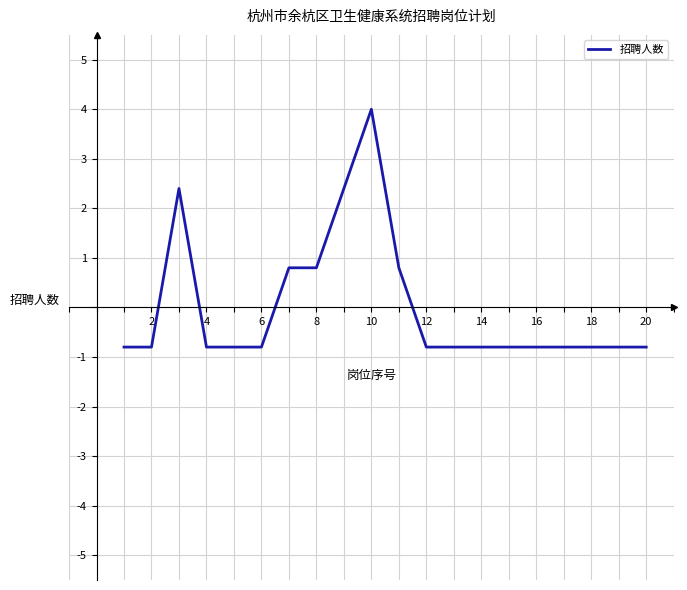

What is the difference between the maximum and minimum values?

4.8